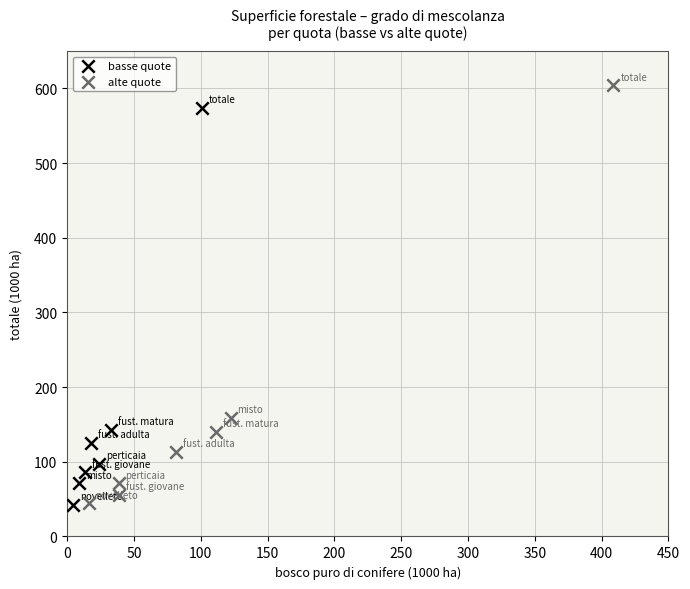

Which series reaches the maximum Y coordinate?

alte quote